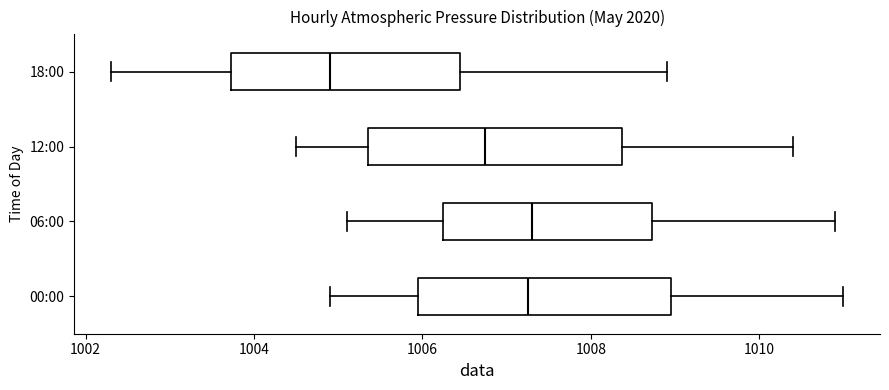

Reading bottom to top, transcribe this box plot: for each box, give where its median line is, the range the box spans, and where its two whiskers end, as read against the x-axis. The values are not printed on the chart, so give them approximately, as read against the axis.

00:00: median 1007.2, box 1006.0 to 1009.0, whiskers 1005.0 to 1011.0
06:00: median 1007.4, box 1006.2 to 1008.8, whiskers 1005.2 to 1011.0
12:00: median 1006.8, box 1005.4 to 1008.4, whiskers 1004.6 to 1010.4
18:00: median 1005.0, box 1003.8 to 1006.4, whiskers 1002.4 to 1009.0